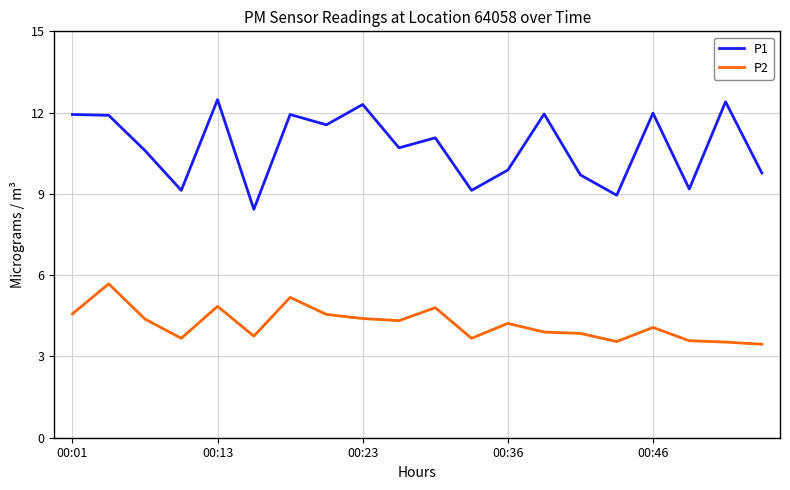

In P2, how many points are lower than both neighbors (excluding endpoints)?

5